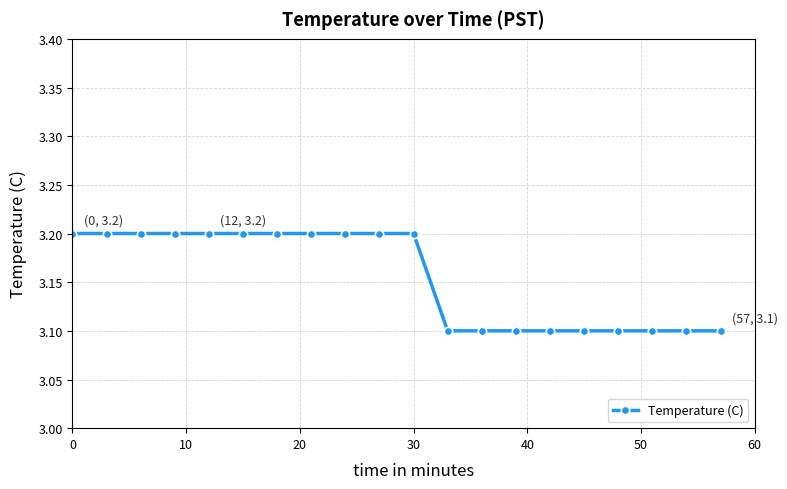

What is the sum of all values?

63.1